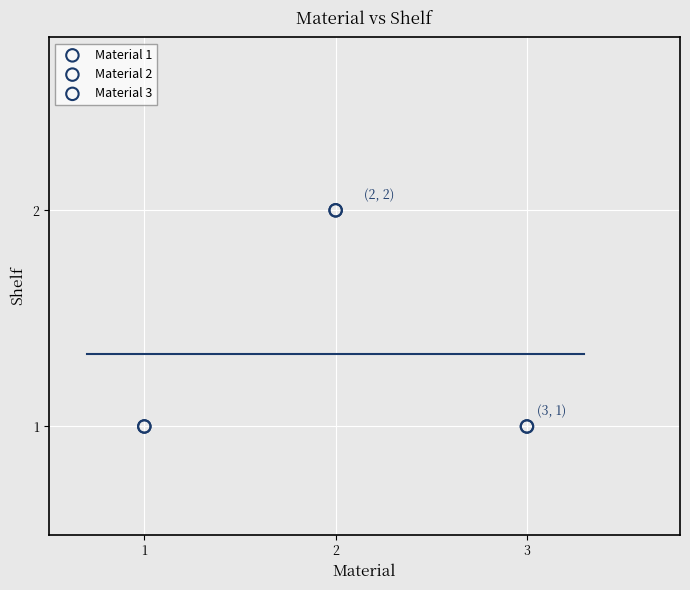

Which series reaches the maximum Y coordinate?

Material 2